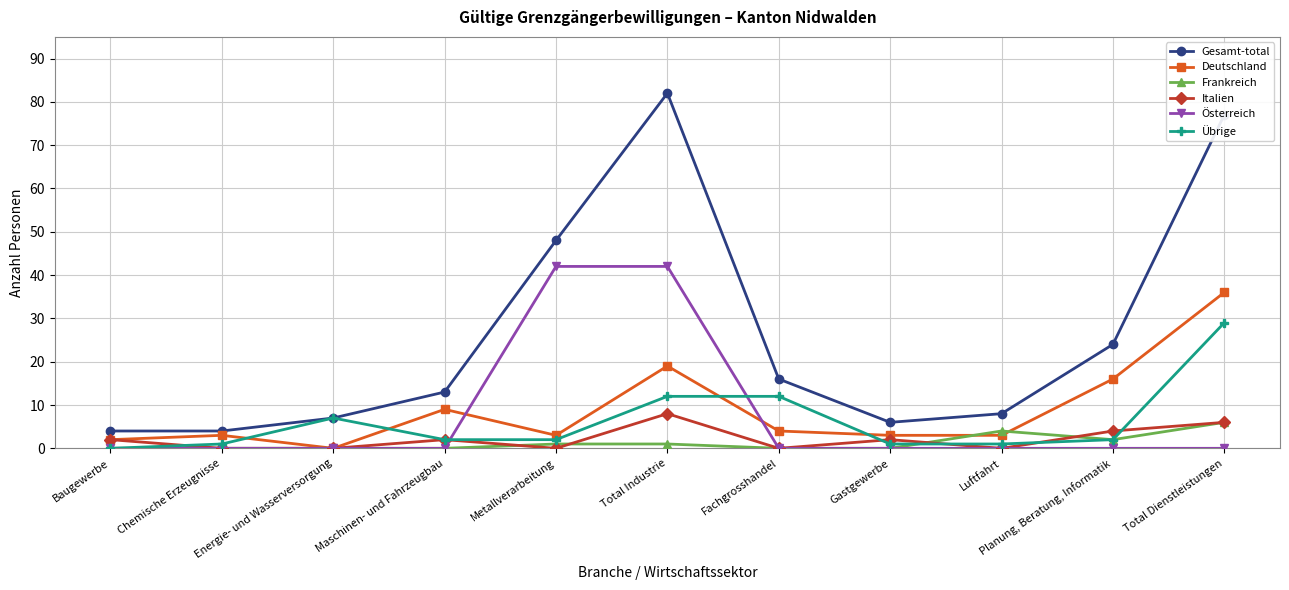

Between Metallverarbeitung and Total Industrie, which series saw the biggest shift?

Gesamt-total